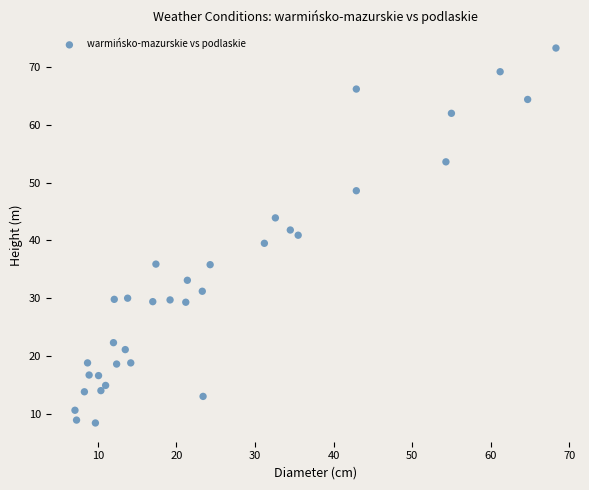

What is the range of Y values (max minus min)?

64.9